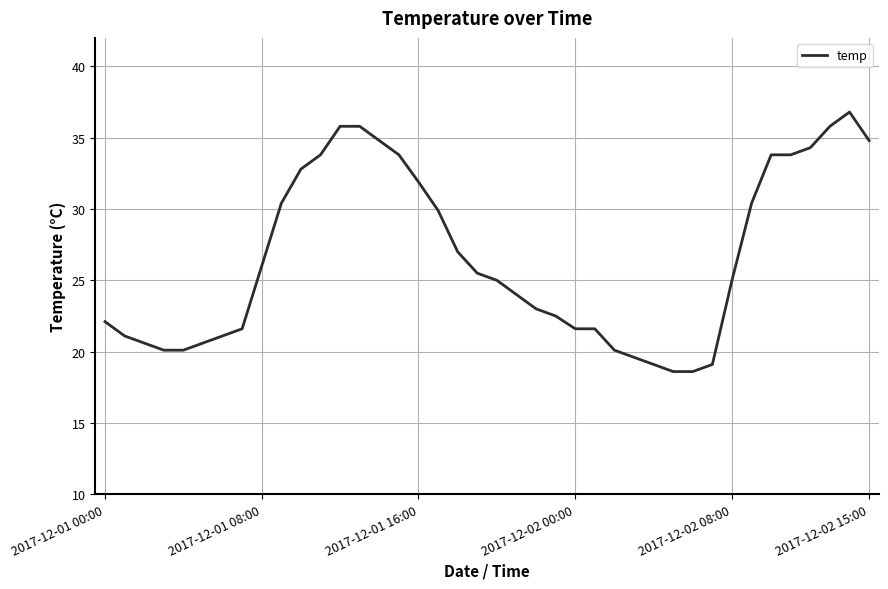

What is the greatest value displayed?

36.8